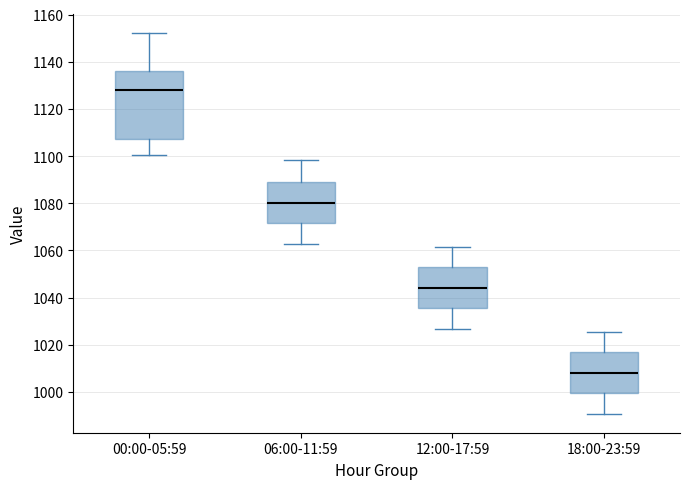

Which box's median line is the lowest?

18:00-23:59